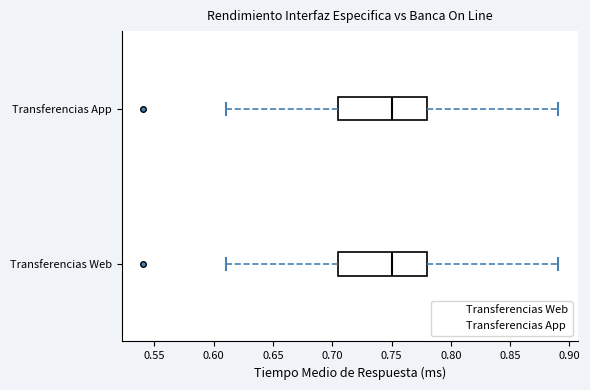

Reading bottom to top, transcribe this box plot: for each box, give where its median line is, the range the box spans, and where its two whiskers end, as read against the x-axis. The values are not printed on the chart, so give them approximately, as read against the axis.

Transferencias Web: median 0.750, box 0.705 to 0.780, whiskers 0.610 to 0.890
Transferencias App: median 0.750, box 0.705 to 0.780, whiskers 0.610 to 0.890